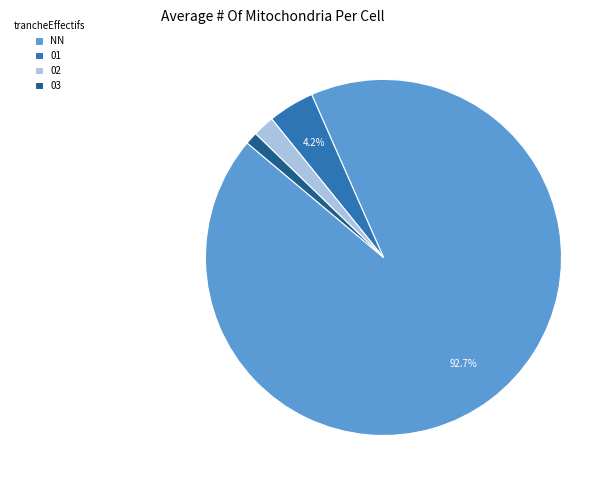

Count the number of slices in the pie.

4